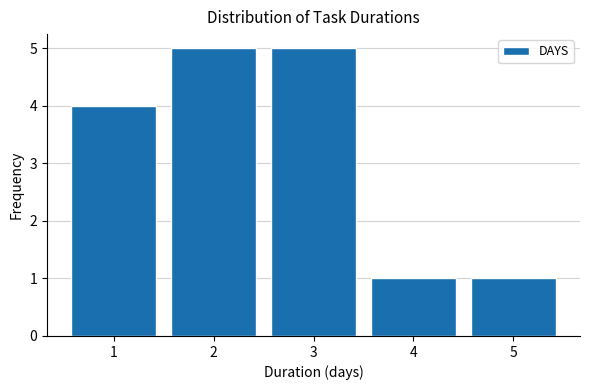

Reading right to left, list all the values displayed in this chart.

5=1	4=1	3=5	2=5	1=4